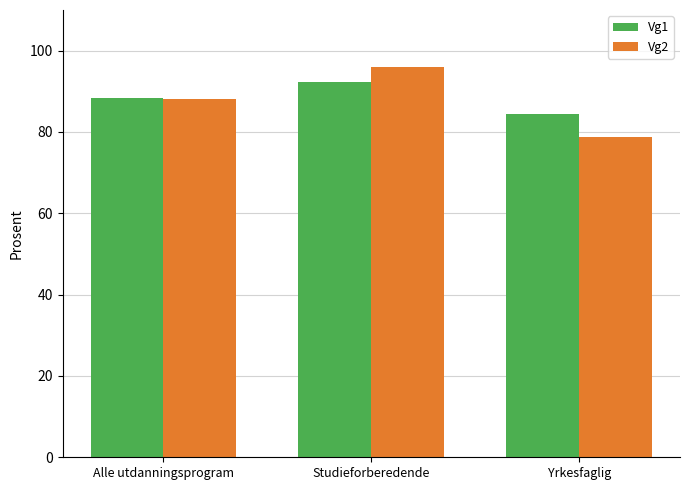

What is the difference between the maximum and second lowest values in the Vg1 series?

3.9